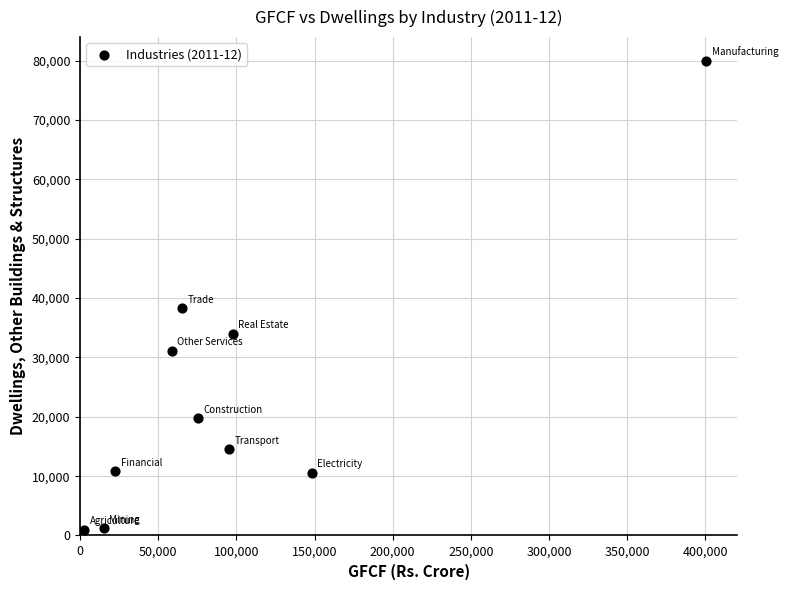

What is the range of Y values (max minus min)?

79039